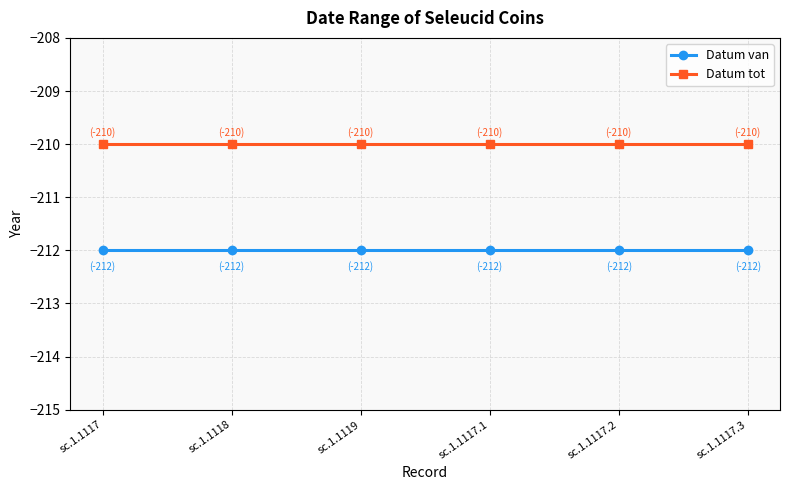

What is the spread (max minus min) of values at sc.1.1119?

2